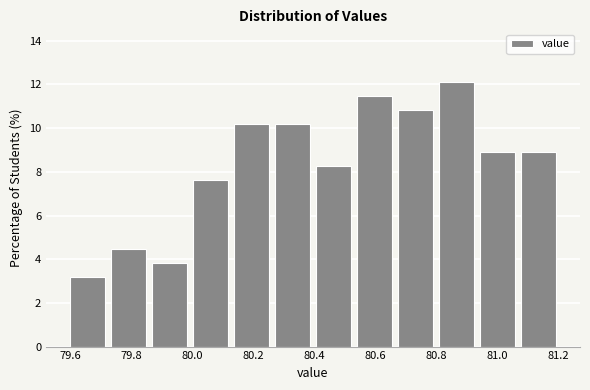

Reading left to right, transcribe this chart: for each bar, give the range it covers on the x-axis and its height. Neither the bar edges nor the heights are printed on the chart, so give them approximately, as read against the axes.

79.60 to 79.72: 3.2
79.72 to 79.86: 4.4
79.86 to 80.00: 3.8
80.00 to 80.12: 7.6
80.12 to 80.26: 10.2
80.26 to 80.40: 10.2
80.40 to 80.52: 8.2
80.52 to 80.66: 11.4
80.66 to 80.80: 10.8
80.80 to 80.94: 12.2
80.94 to 81.06: 9.0
81.06 to 81.20: 9.0